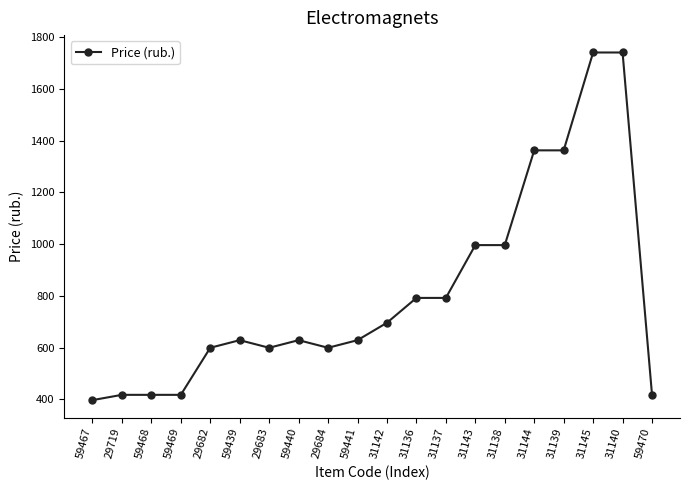

What is the change in value from 29684 to 31137?

+192.6